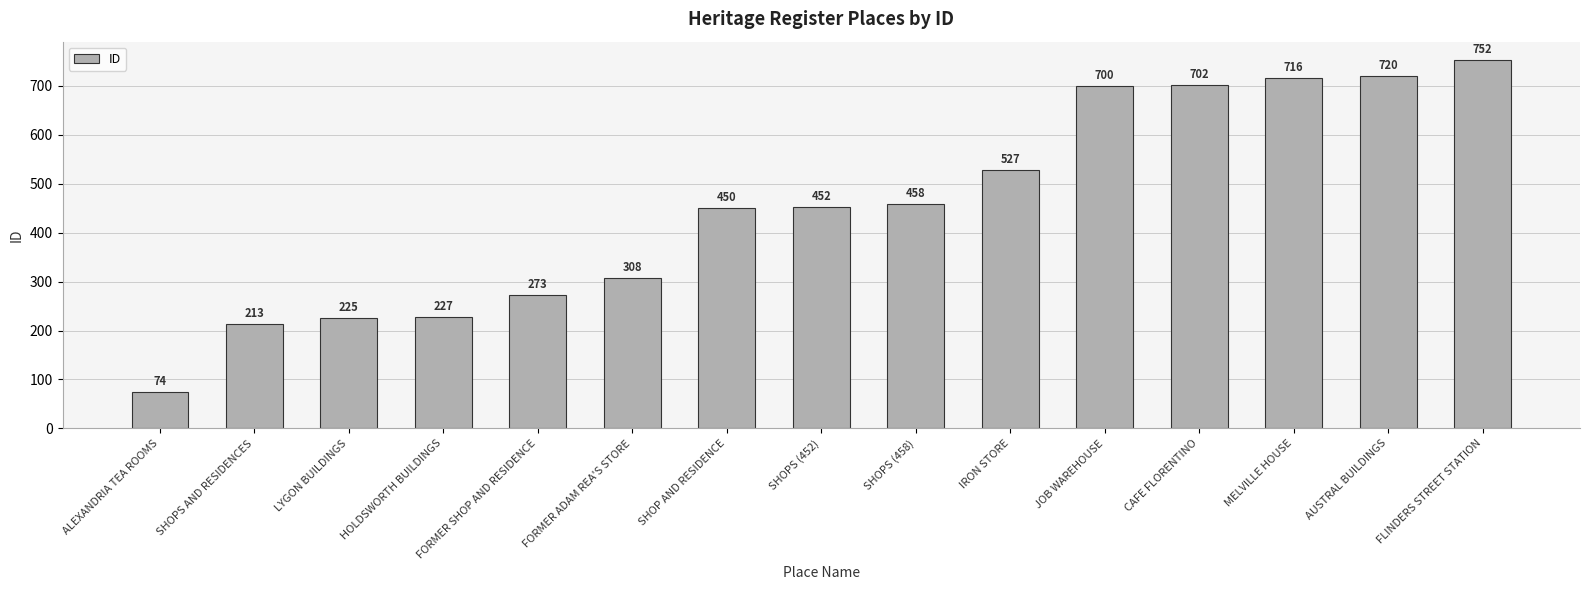

Reading left to right, list all the values displayed in this chart.

ALEXANDRIA TEA ROOMS=74	SHOPS AND RESIDENCES=213	LYGON BUILDINGS=225	HOLDSWORTH BUILDINGS=227	FORMER SHOP AND RESIDENCE=273	FORMER ADAM REA'S STORE=308	SHOP AND RESIDENCE=450	SHOPS (452)=452	SHOPS (458)=458	IRON STORE=527	JOB WAREHOUSE=700	CAFE FLORENTINO=702	MELVILLE HOUSE=716	AUSTRAL BUILDINGS=720	FLINDERS STREET STATION=752